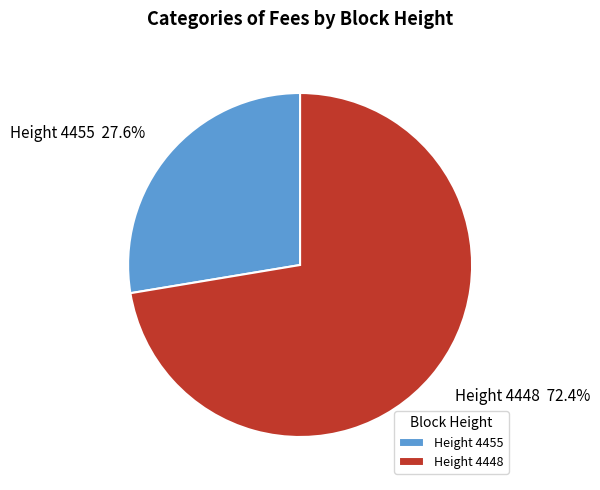

Which slice is the smallest?

Height 4455